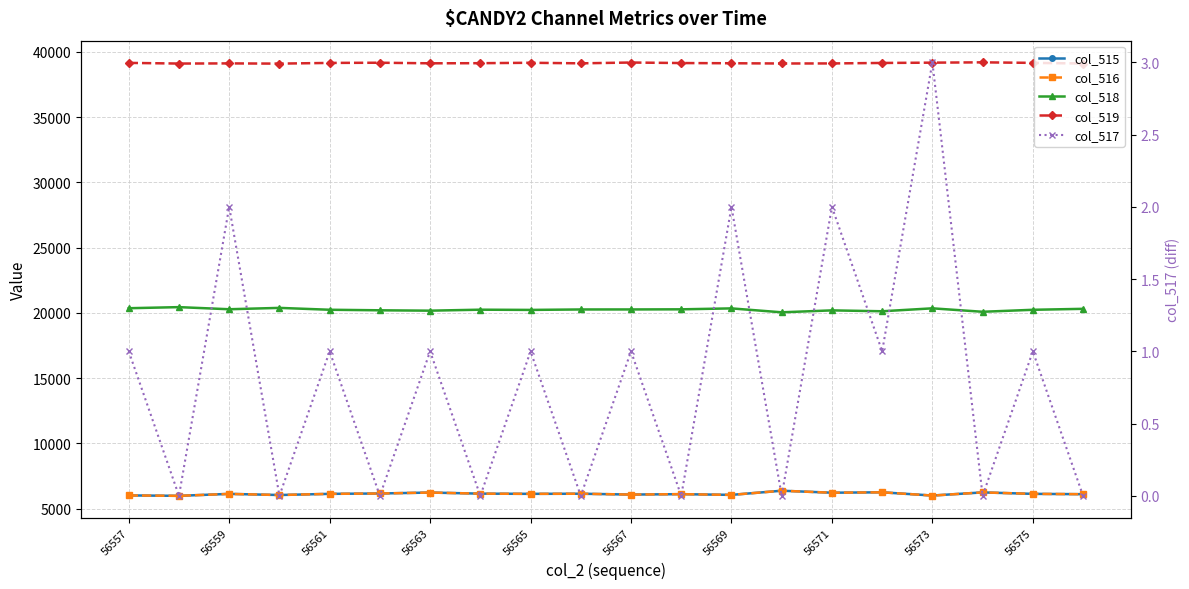

How many interior local peaks does the col_515 series have?

7